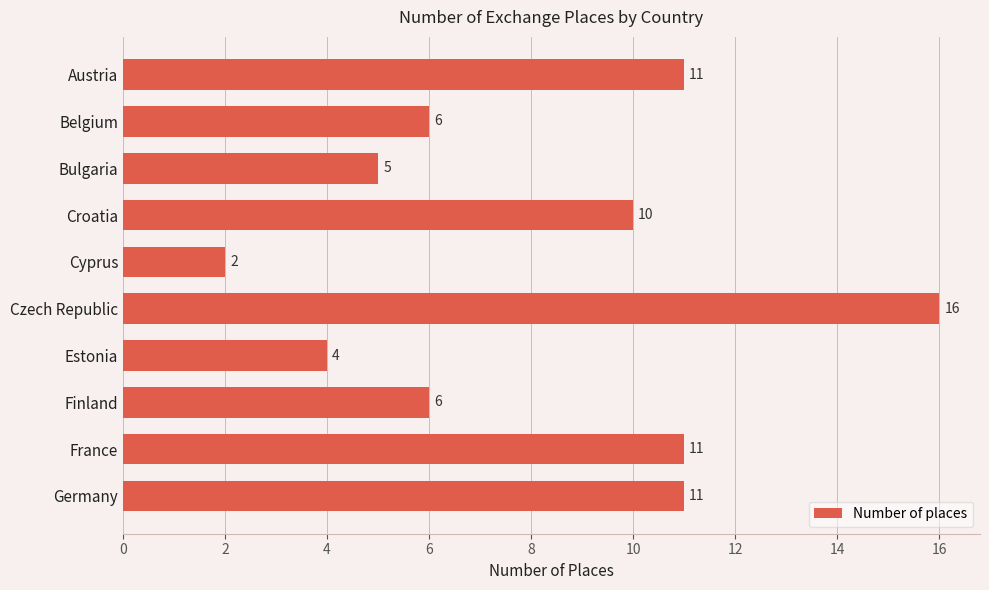

True or false: the data shows 9 at Bulgaria.

False